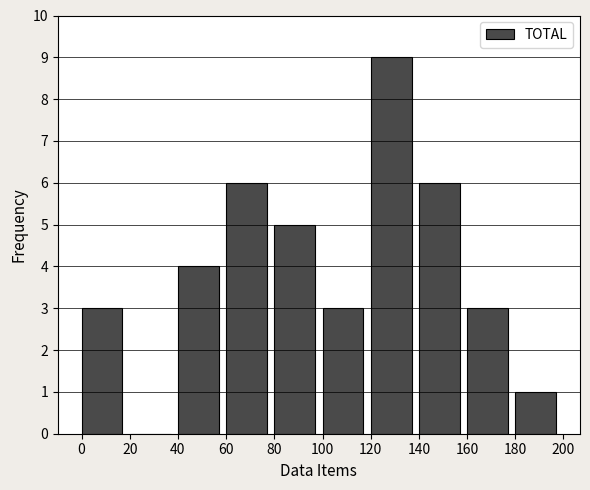

What is the height of the bar covering 160 to 180 on the x-axis? The values are not printed on the chart, so give them approximately, as read against the axis.

3